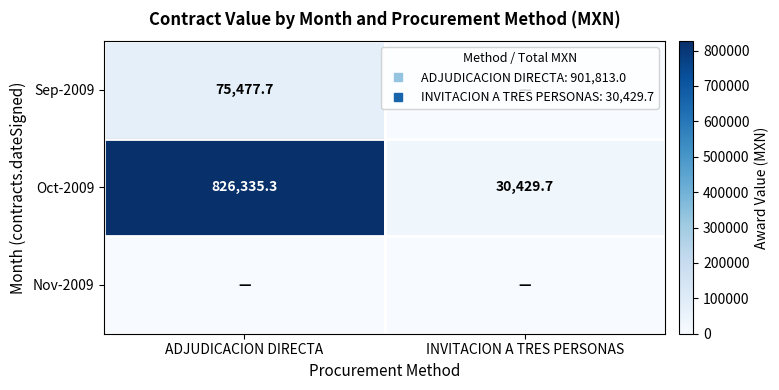

What is the average value of the Sep-2009 series?

37738.9